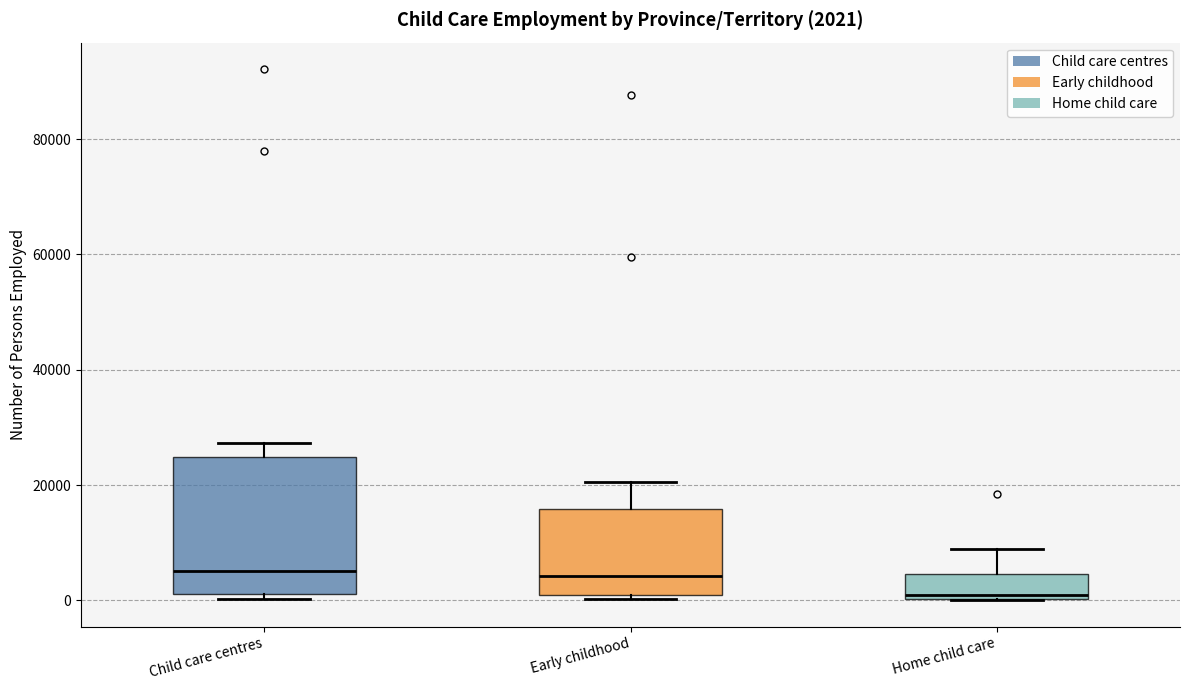

Which box is the tallest, from its lower edge to its upper edge?

Child care centres